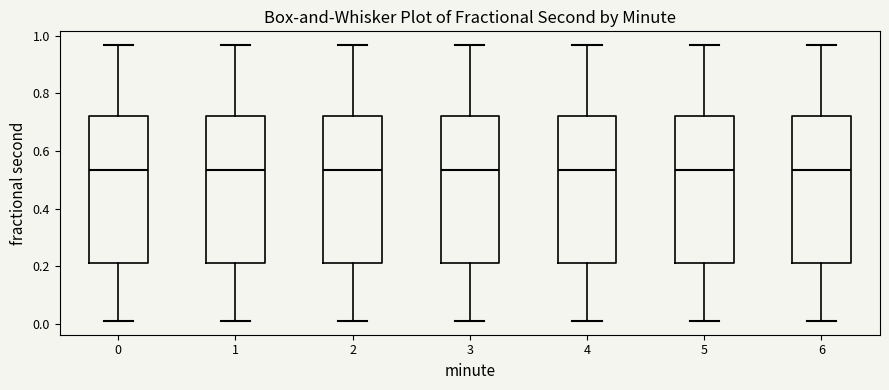

Reading left to right, read every box against the y-axis: the position of its median line, the range the box covers, and the ends of its whiskers. The values are not printed on the chart, so give them approximately, as read against the axis.

0: median 0.54, box 0.22 to 0.72, whiskers 0.02 to 0.96
1: median 0.54, box 0.22 to 0.72, whiskers 0.02 to 0.96
2: median 0.54, box 0.22 to 0.72, whiskers 0.02 to 0.96
3: median 0.54, box 0.22 to 0.72, whiskers 0.02 to 0.96
4: median 0.54, box 0.22 to 0.72, whiskers 0.02 to 0.96
5: median 0.54, box 0.22 to 0.72, whiskers 0.02 to 0.96
6: median 0.54, box 0.22 to 0.72, whiskers 0.02 to 0.96